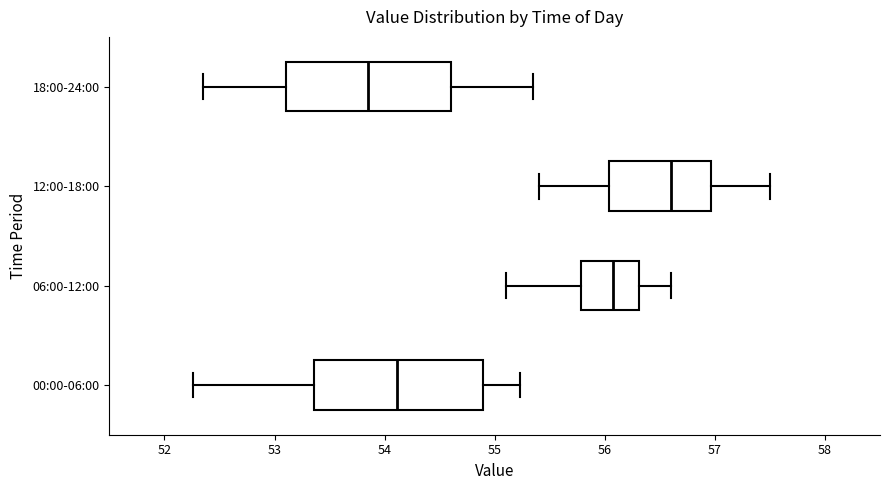

Which box's median line is the furthest to the right?

12:00-18:00